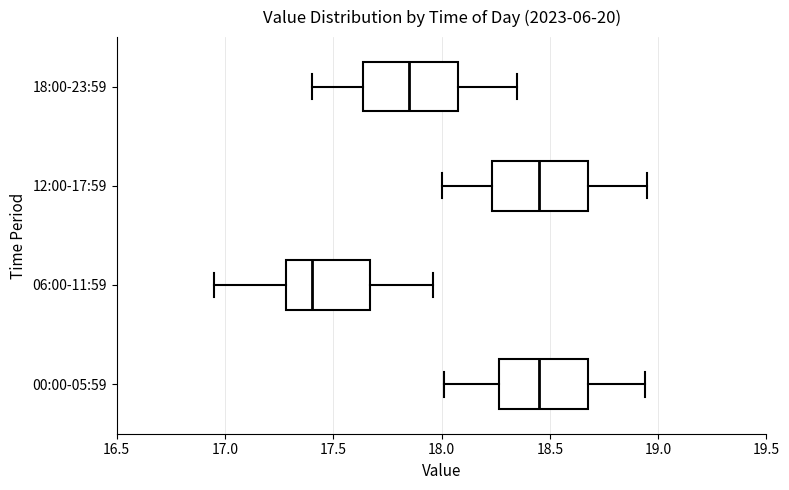

Reading bottom to top, read every box against the x-axis: the position of its median line, the range the box covers, and the ends of its whiskers. The values are not printed on the chart, so give them approximately, as read against the axis.

00:00-05:59: median 18.45, box 18.25 to 18.70, whiskers 18.00 to 18.95
06:00-11:59: median 17.40, box 17.30 to 17.65, whiskers 16.95 to 17.95
12:00-17:59: median 18.45, box 18.25 to 18.70, whiskers 18.00 to 18.95
18:00-23:59: median 17.85, box 17.65 to 18.10, whiskers 17.40 to 18.35